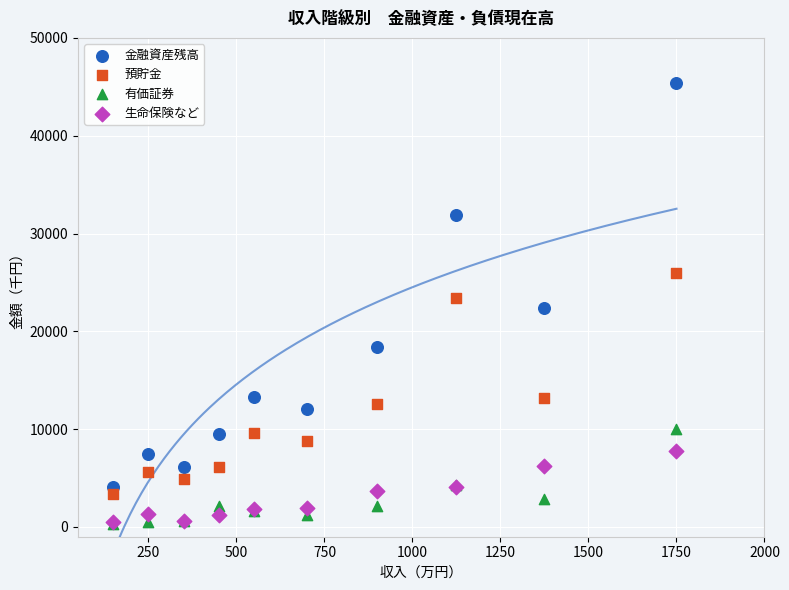

What are all the series names shown in the legend?

金融資産残高, 預貯金, 有価証券, 生命保険など